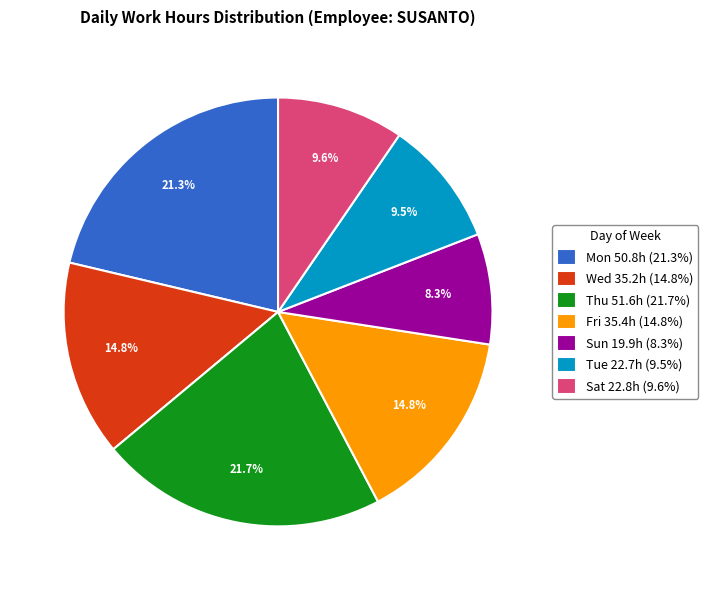

What percentage is NOT represented by Wed 35.2h (14.8%)?

85.2%